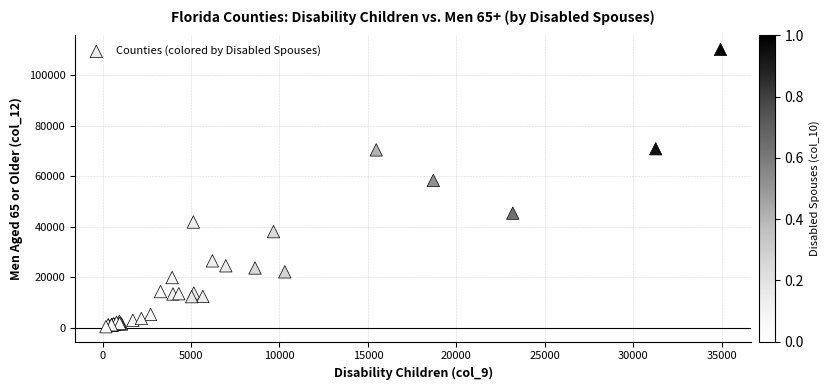

What Y value in the scatter plot is closest to 55366?

58388